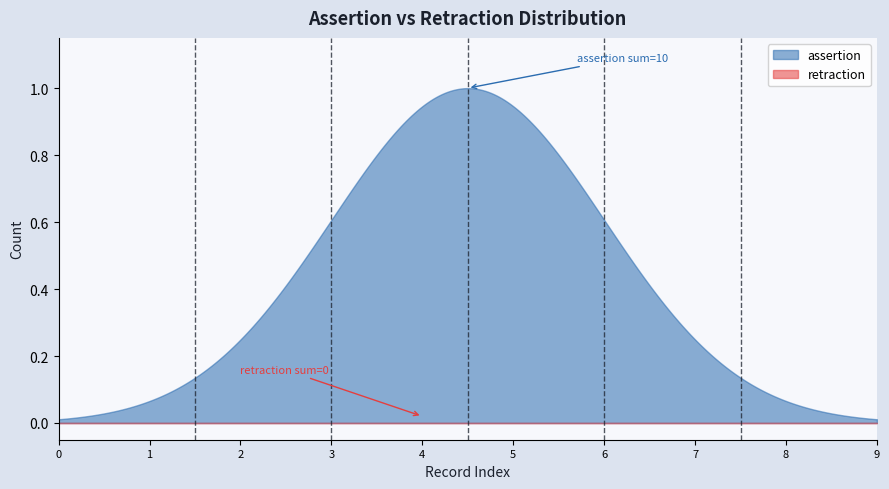

Which series has the largest total across all categories?

assertion